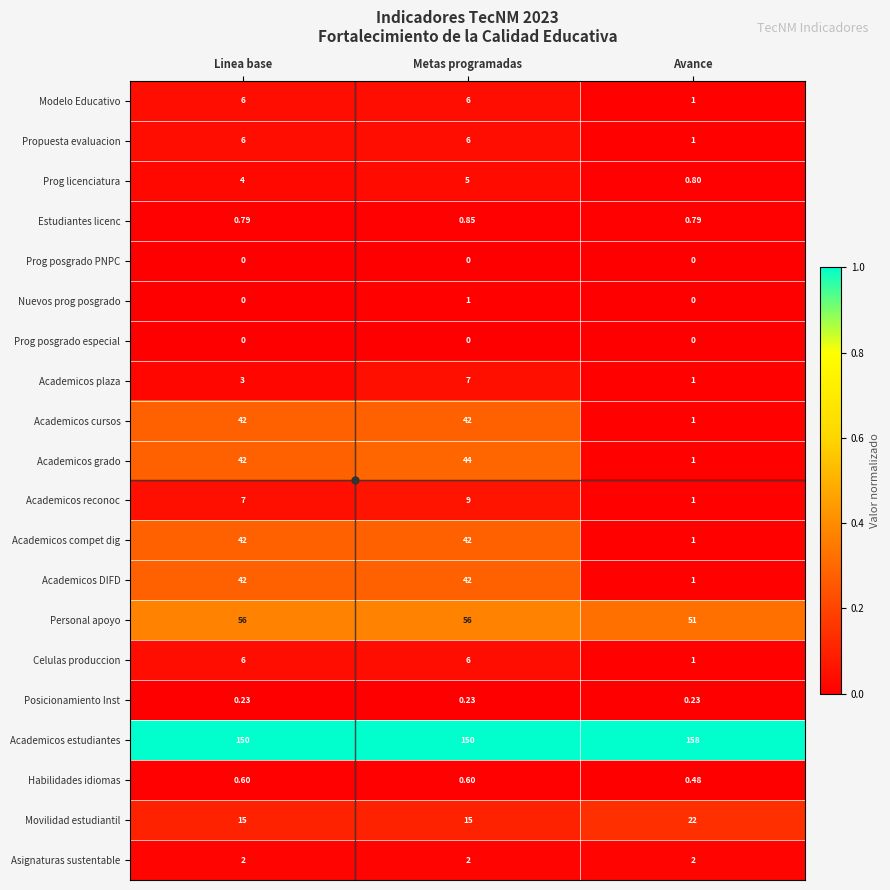

Which series has the widest spread of values?

Academicos grado